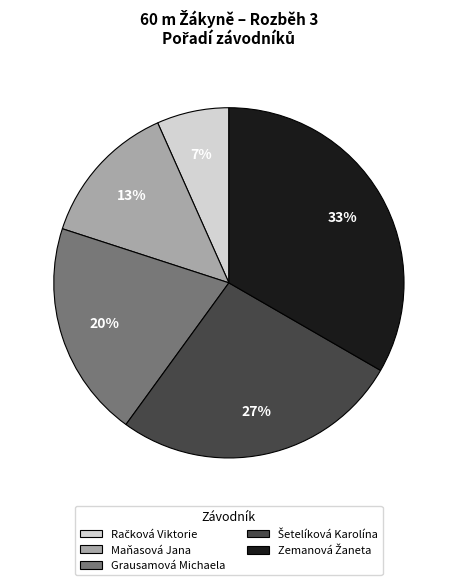

Is it true that Grausamová Michaela is 20% of the pie?

True